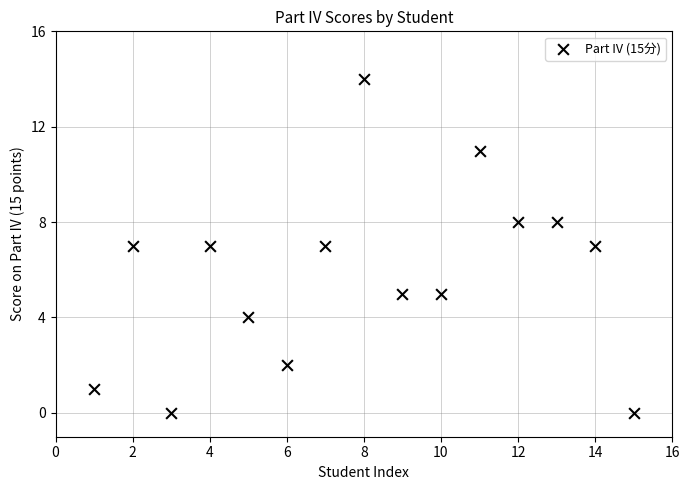

What is the range of Y values (max minus min)?

14